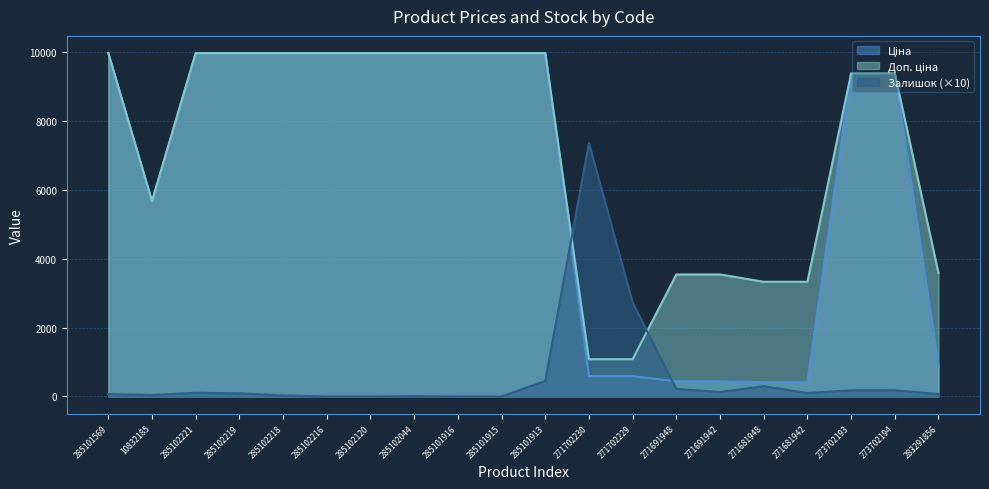

Does the chart display data point markers on the line(s)?

No